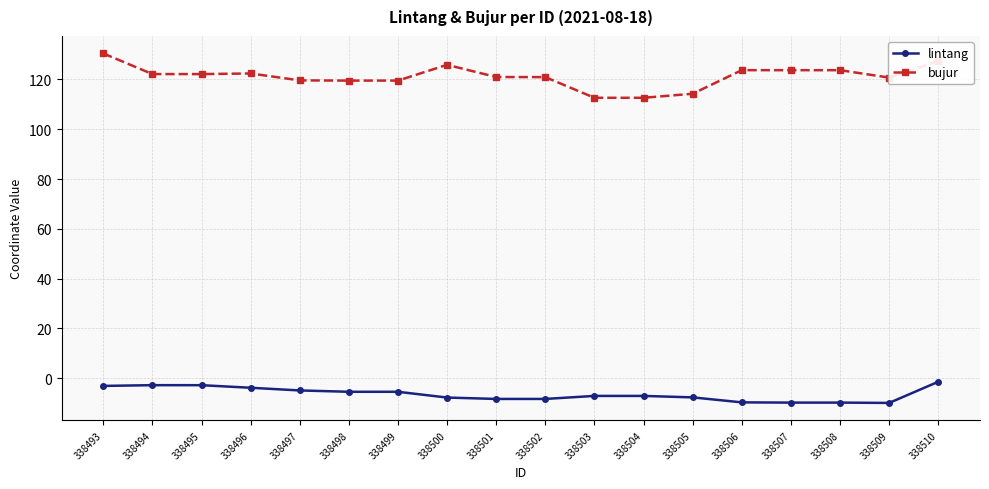

How many lines are shown in the chart?

2